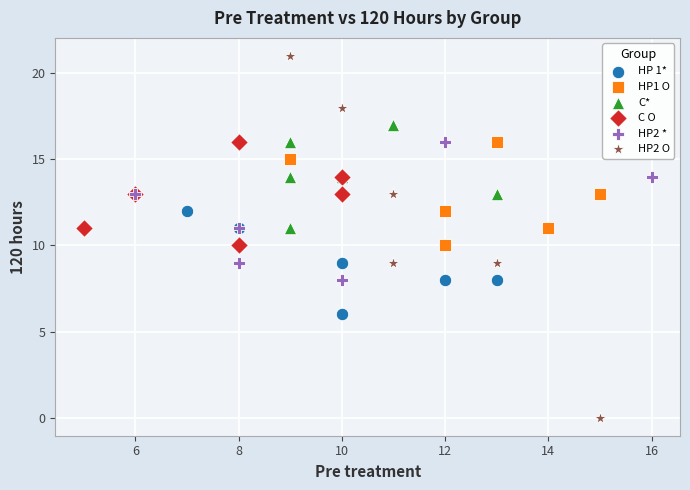

What are all the series names shown in the legend?

HP 1*, HP1 O, C*, C O, HP2 *, HP2 O